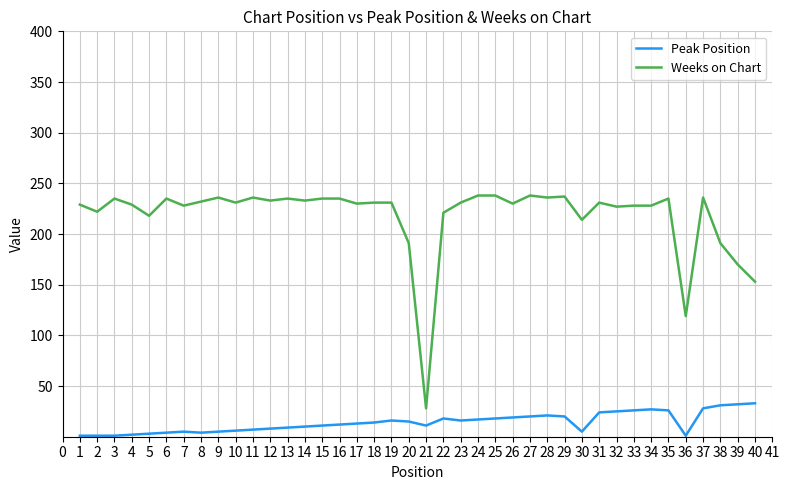

What is the total value across all series at 31?

255